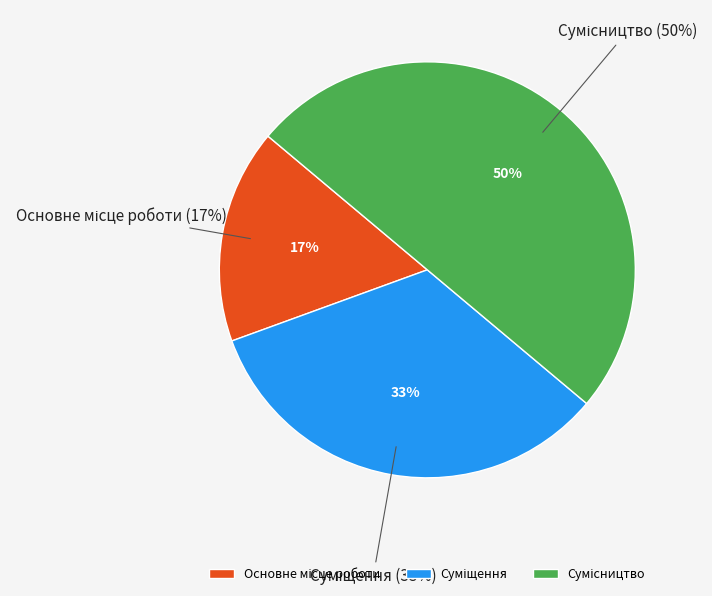

True or false: Суміщення accounts for 33% of the total.

True